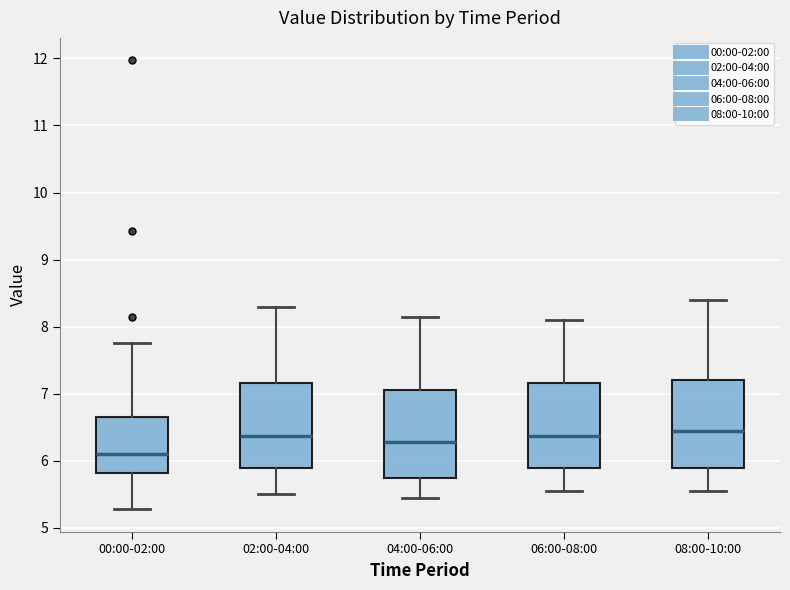

Reading left to right, read every box against the y-axis: the position of its median line, the range the box covers, and the ends of its whiskers. The values are not printed on the chart, so give them approximately, as read against the axis.

00:00-02:00: median 6.1, box 5.8 to 6.7, whiskers 5.3 to 7.8
02:00-04:00: median 6.4, box 5.9 to 7.2, whiskers 5.5 to 8.3
04:00-06:00: median 6.3, box 5.8 to 7.1, whiskers 5.5 to 8.2
06:00-08:00: median 6.4, box 5.9 to 7.2, whiskers 5.6 to 8.1
08:00-10:00: median 6.5, box 5.9 to 7.2, whiskers 5.6 to 8.4